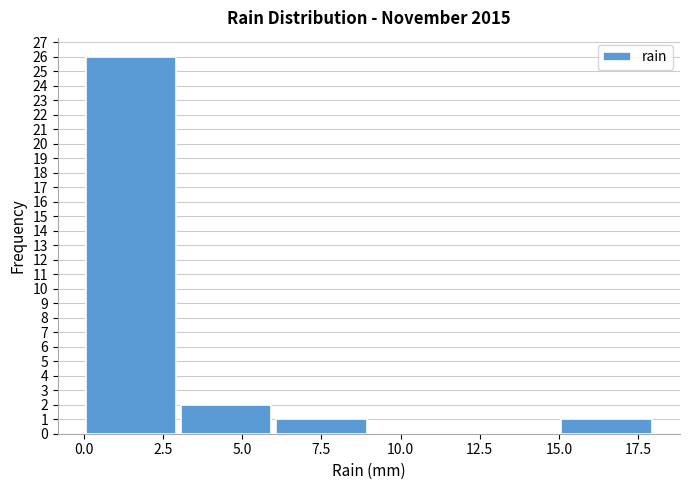

Reading left to right, transcribe this chart: for each bar, give the range it covers on the x-axis and its height. Neither the bar edges nor the heights are printed on the chart, so give them approximately, as read against the axes.

0 to 3: 26
3 to 6: 2
6 to 9: 1
9 to 12: 0
12 to 15: 0
15 to 18: 1